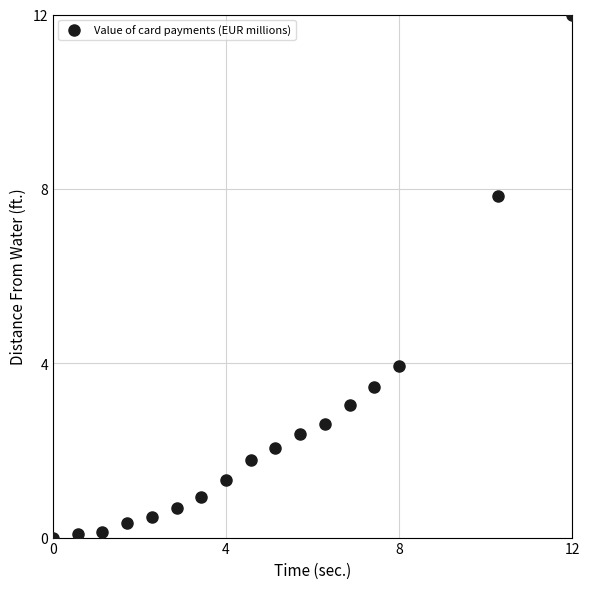

What Y value in the scatter plot is closest to 6?

7.8